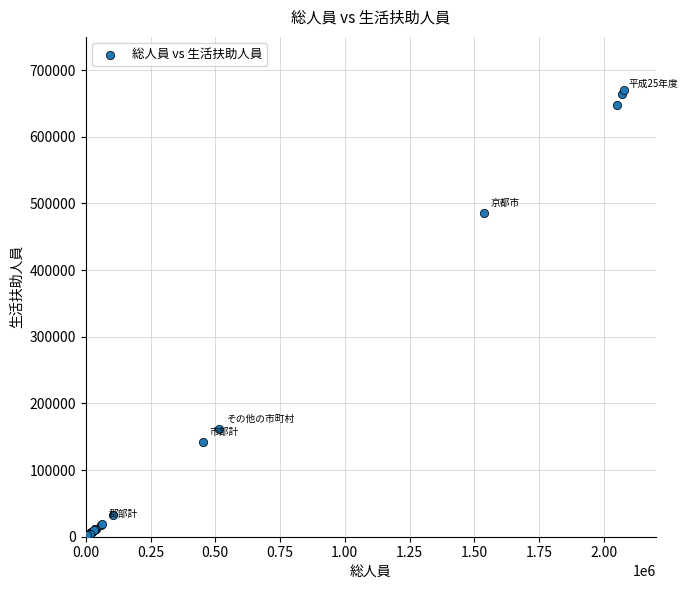

What Y value in the scatter plot is closest to 335375?

486112